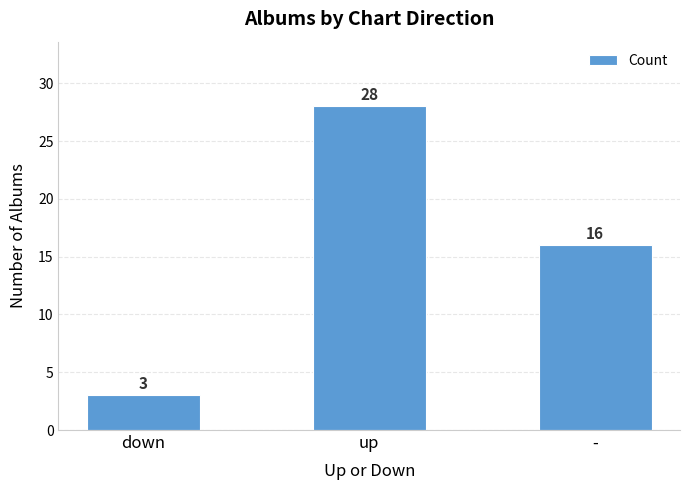

True or false: the data shows 38 at up.

False